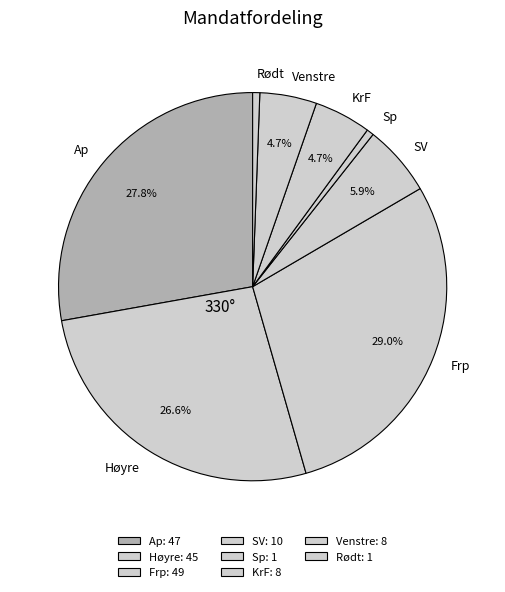

Is there a majority slice in this chart?

No